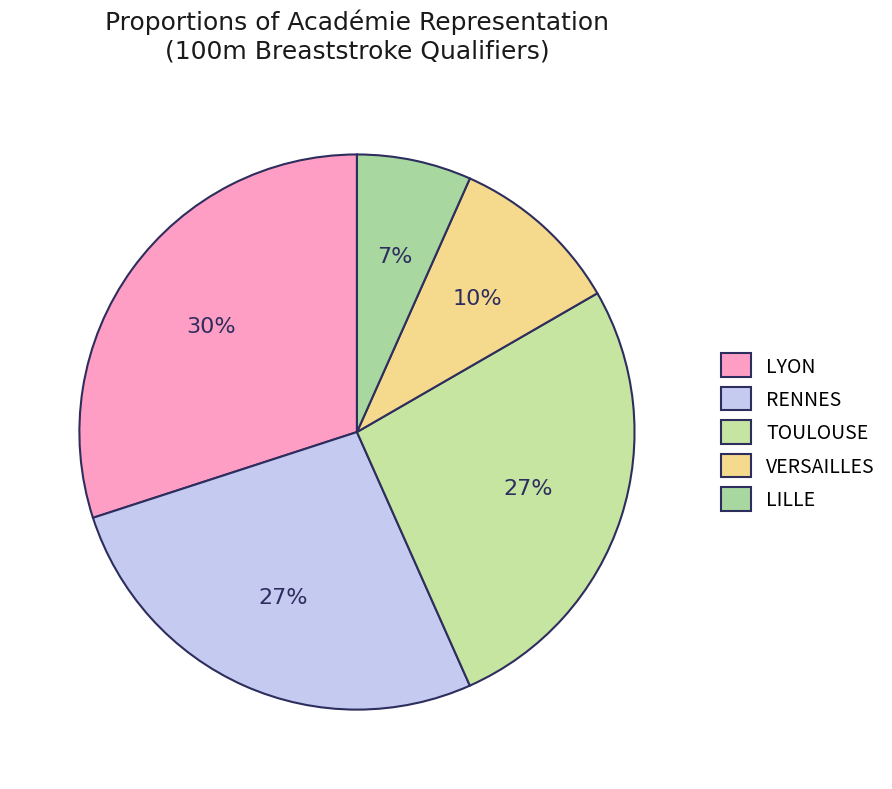

Which category has the smallest portion of the pie?

LILLE